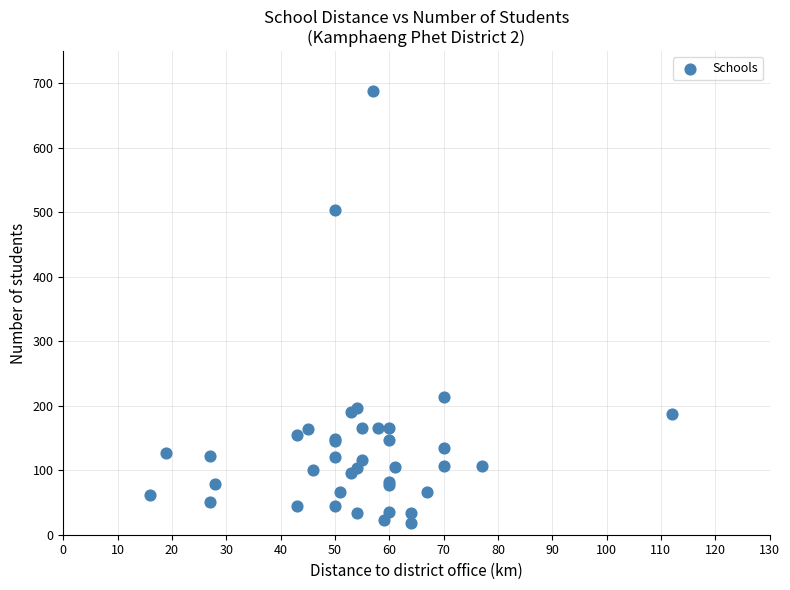

What Y value in the scatter plot is closest to 353?

214